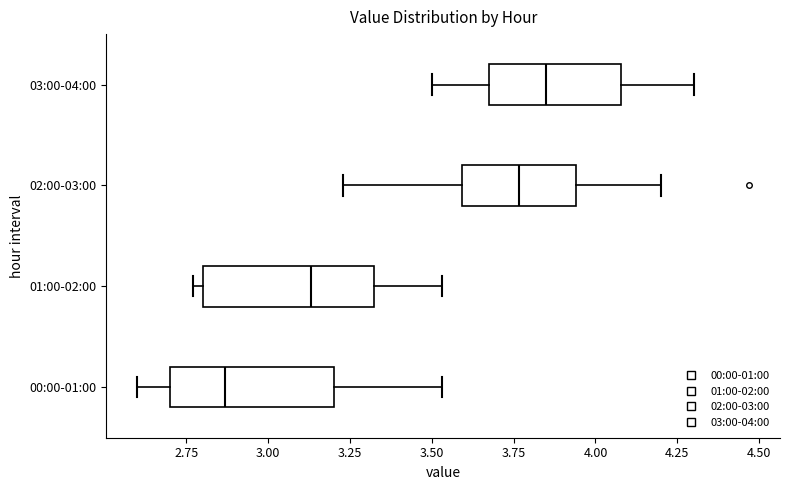

Reading bottom to top, transcribe this box plot: for each box, give where its median line is, the range the box spans, and where its two whiskers end, as read against the x-axis. The values are not printed on the chart, so give them approximately, as read against the axis.

00:00-01:00: median 2.85, box 2.70 to 3.20, whiskers 2.60 to 3.55
01:00-02:00: median 3.15, box 2.80 to 3.35, whiskers 2.75 to 3.55
02:00-03:00: median 3.75, box 3.60 to 3.95, whiskers 3.25 to 4.20
03:00-04:00: median 3.85, box 3.70 to 4.10, whiskers 3.50 to 4.30